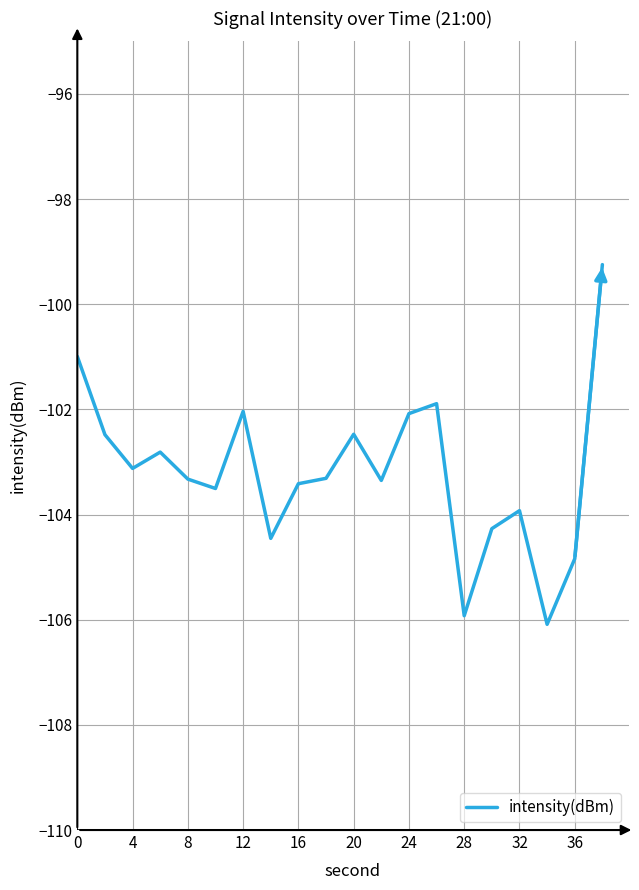

What is the difference between the maximum and minimum values?

6.8